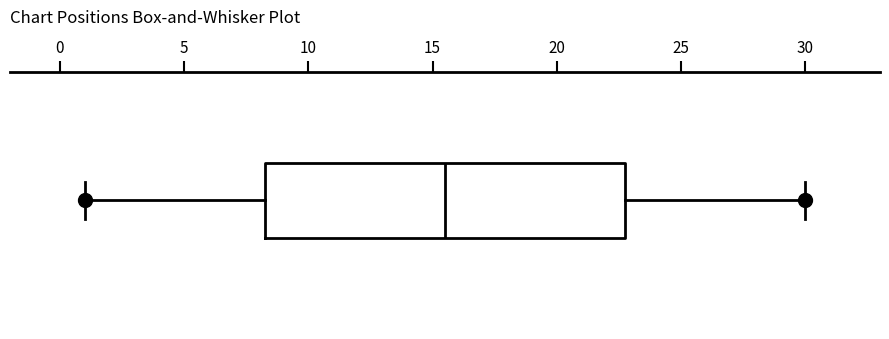

Read this box plot against the x-axis: the position of the median line, the range covered by the box, and the ends of both whiskers. The values are not printed on the chart, so give them approximately, as read against the axis.

median 15.5, box 8.5 to 23.0, whiskers 1.0 to 30.0